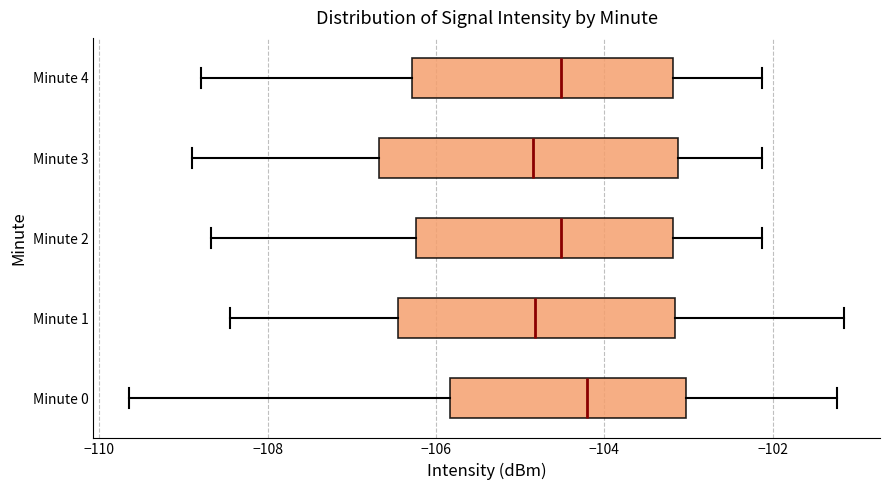

Where is the left edge of the box for Minute 4 on the x-axis? The values are not printed on the chart, so give them approximately, as read against the axis.

-106.2